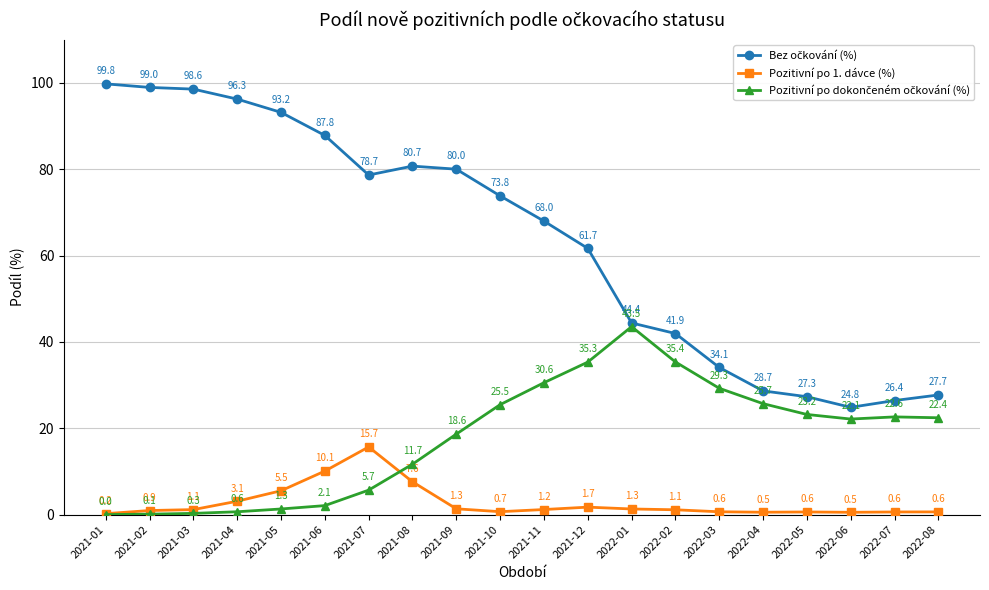

What is the label of the 8th point from the right?

2022-01